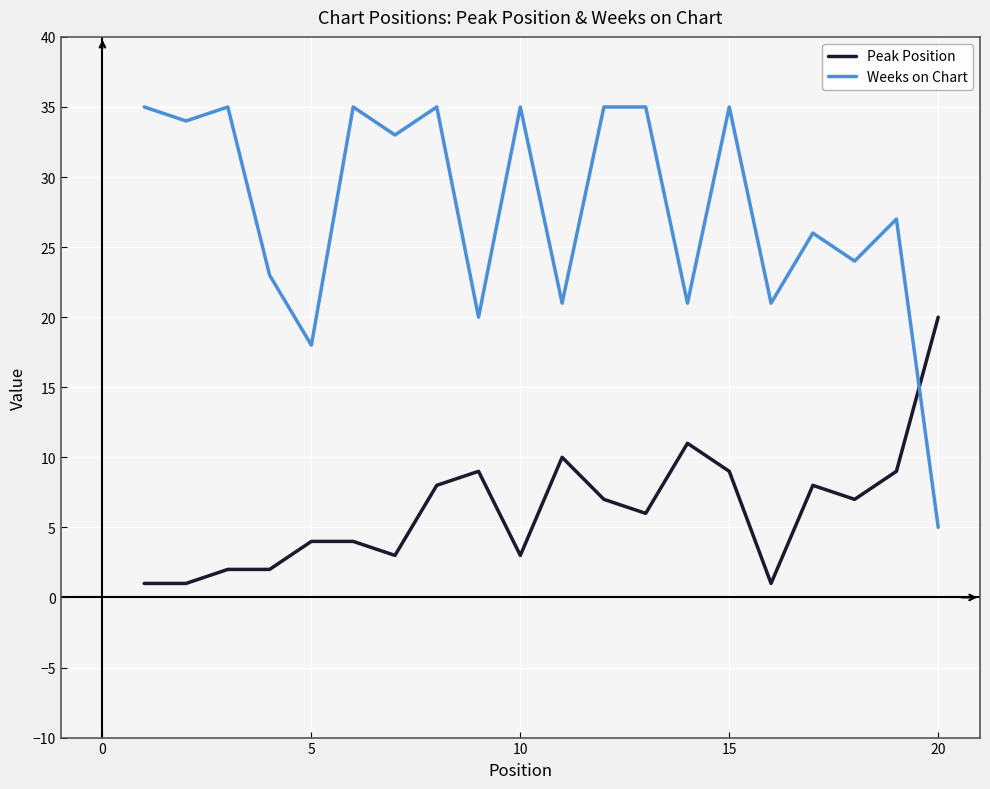

List the series in order of their peak value, highest first.

Weeks on Chart, Peak Position